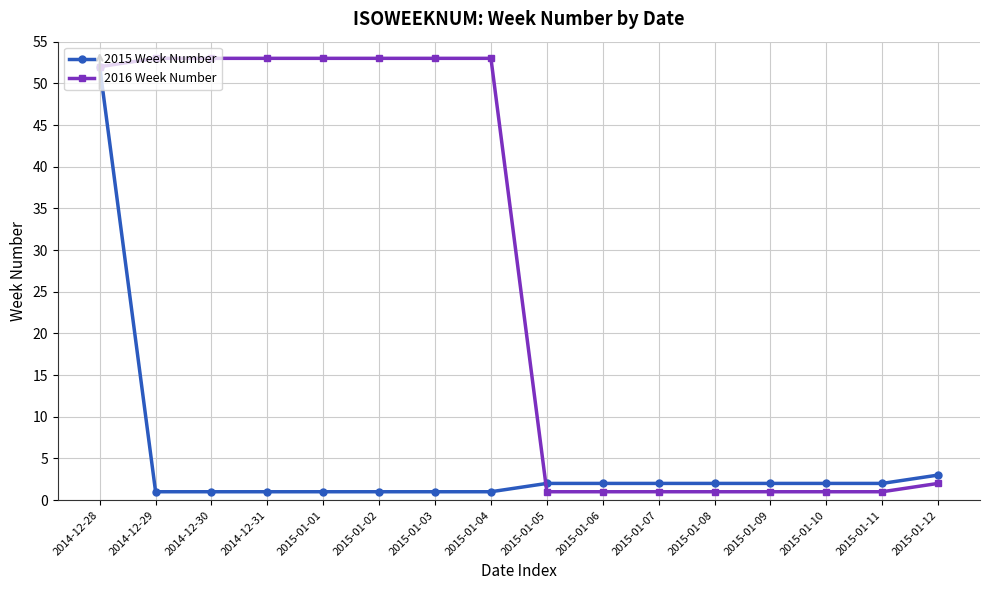

How many lines are shown in the chart?

2